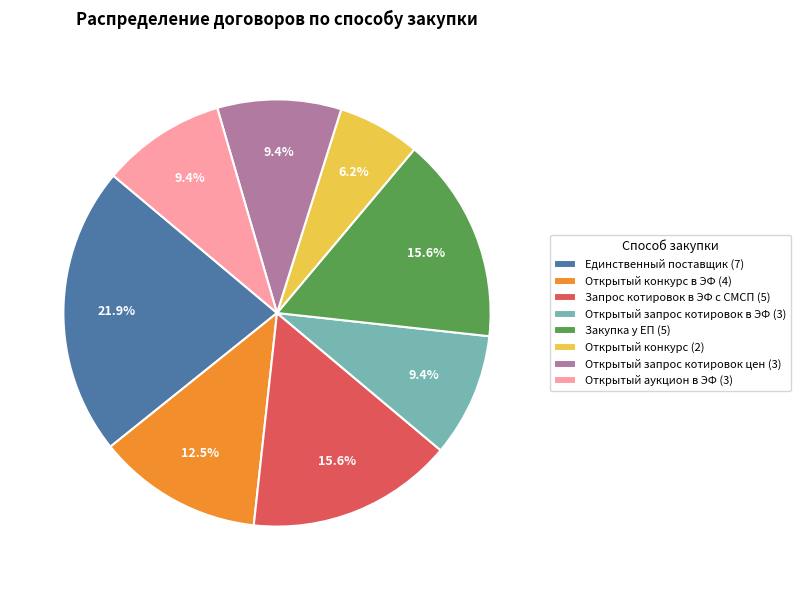

Which has a higher value, Закупка у ЕП (5) or Открытый запрос котировок цен (3)?

Закупка у ЕП (5)